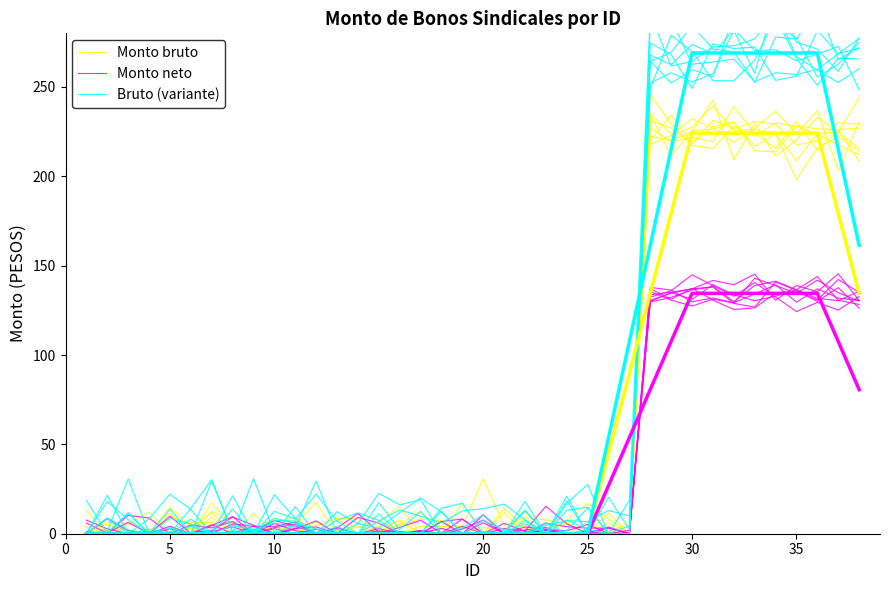

Is the value of Monto neto at 25 greater than the value of Bruto (variante) at 30?

No